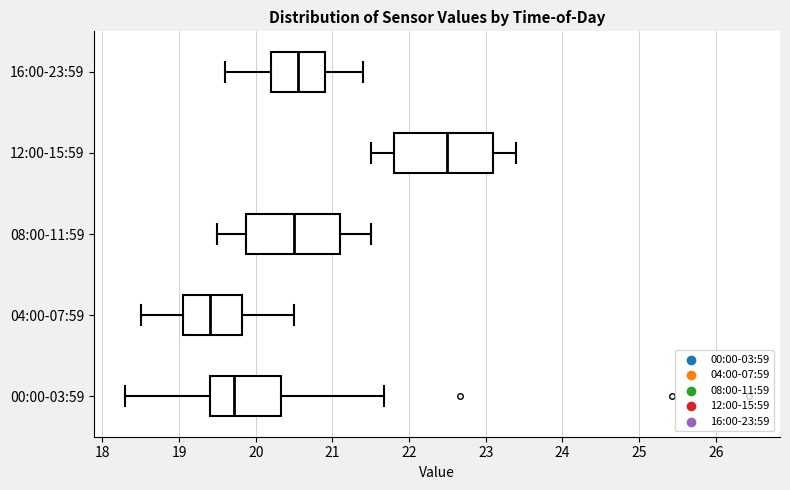

Reading bottom to top, read every box against the x-axis: the position of its median line, the range the box covers, and the ends of its whiskers. The values are not printed on the chart, so give them approximately, as read against the axis.

00:00-03:59: median 19.7, box 19.4 to 20.3, whiskers 18.3 to 21.7
04:00-07:59: median 19.4, box 19.1 to 19.8, whiskers 18.5 to 20.5
08:00-11:59: median 20.5, box 19.9 to 21.1, whiskers 19.5 to 21.5
12:00-15:59: median 22.5, box 21.8 to 23.1, whiskers 21.5 to 23.4
16:00-23:59: median 20.6, box 20.2 to 20.9, whiskers 19.6 to 21.4